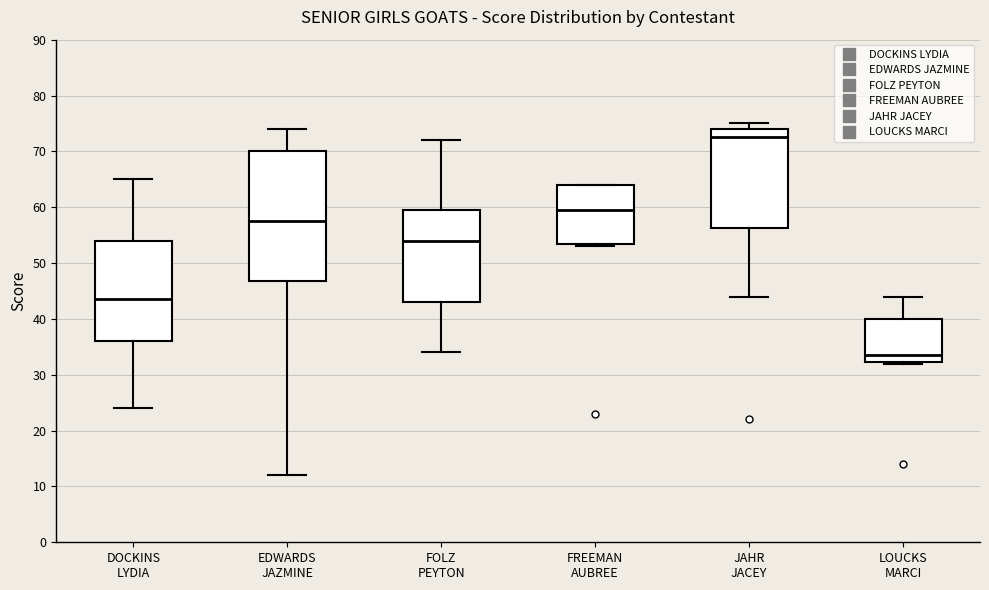

Reading left to right, read every box against the y-axis: the position of its median line, the range the box covers, and the ends of its whiskers. The values are not printed on the chart, so give them approximately, as read against the axis.

DOCKINS LYDIA: median 44, box 36 to 54, whiskers 24 to 65
EDWARDS JAZMINE: median 58, box 47 to 70, whiskers 12 to 74
FOLZ PEYTON: median 54, box 43 to 60, whiskers 34 to 72
FREEMAN AUBREE: median 60, box 54 to 64, whiskers 53 to 64
JAHR JACEY: median 73, box 56 to 74, whiskers 44 to 75
LOUCKS MARCI: median 34, box 32 to 40, whiskers 32 to 44